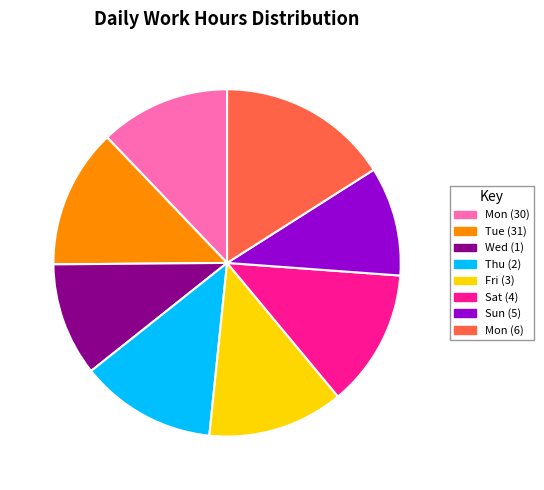

Do Fri (3) and Mon (30) together represent more than half of the pie?

No